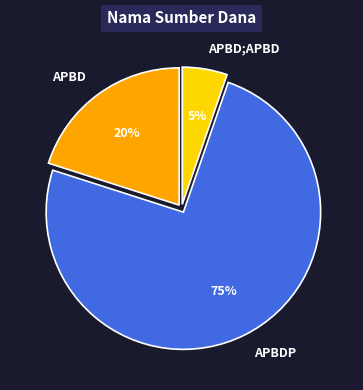

Rank the categories by value from lowest to highest.

APBD;APBD, APBD, APBDP